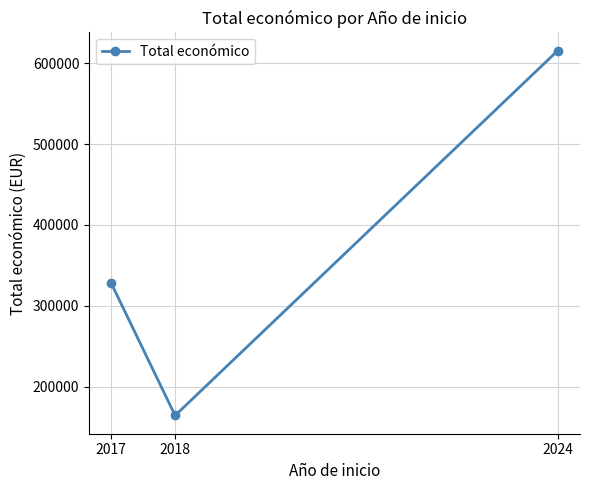

What is the value of the 2nd point from the left?

164600